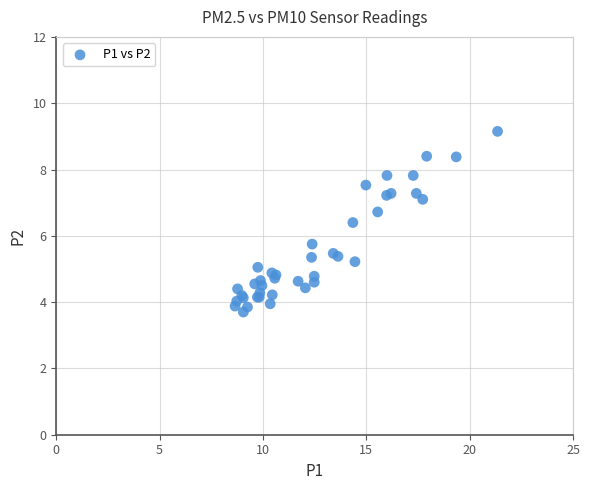

What Y value in the scatter plot is closest to 6?

5.8